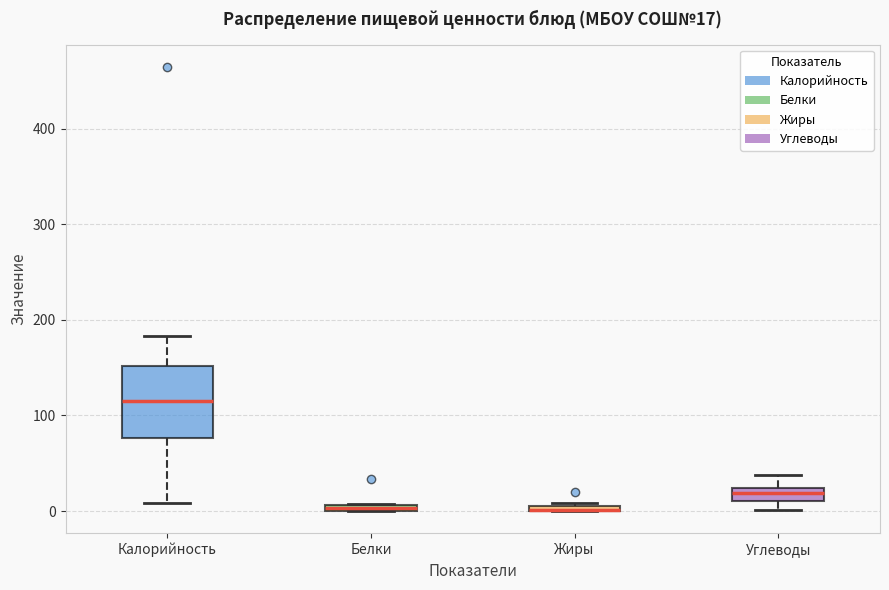

Comparing the boxes themselves (not the whiskers), which one is the tallest?

Калорийность